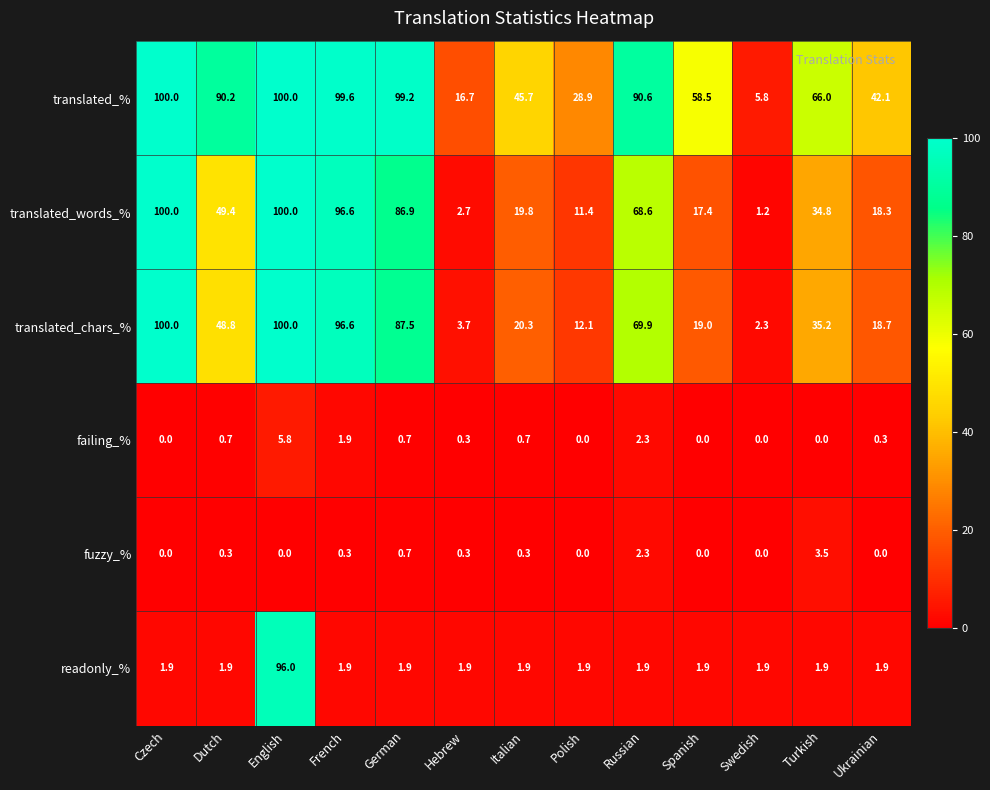

What is the difference between the highest and lowest values at English?

100.0